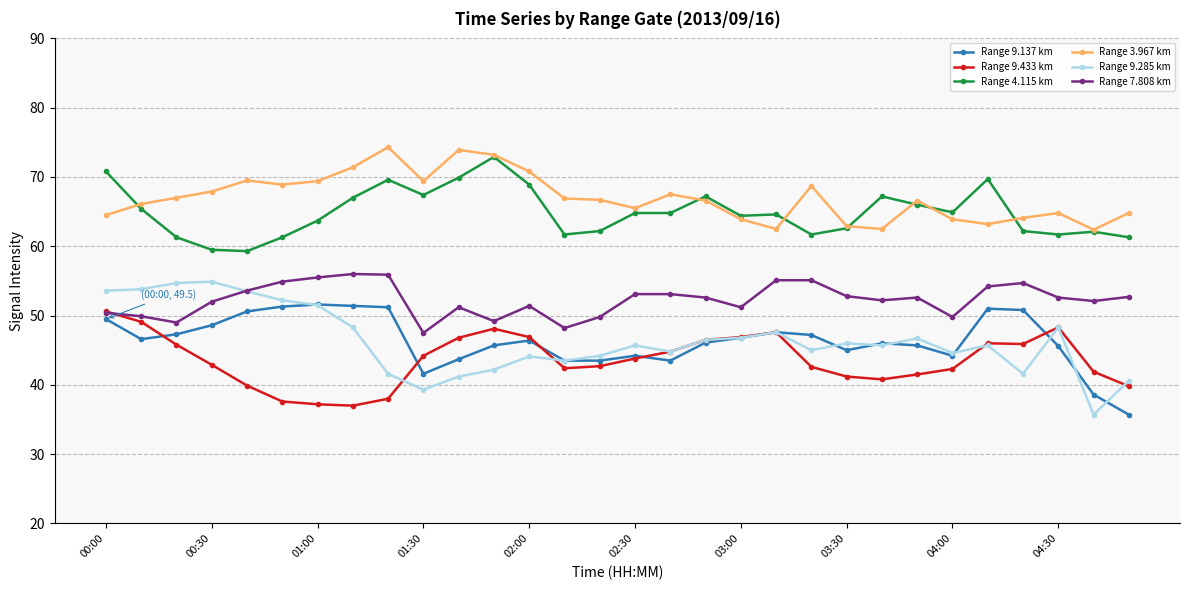

Is this an area chart (filled region under the line)?

No